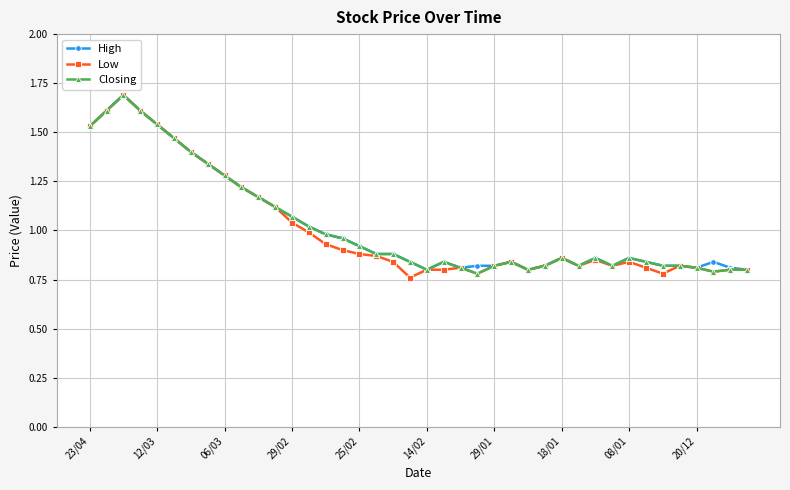

What is the value of the High point at the 2nd from the left?

1.6